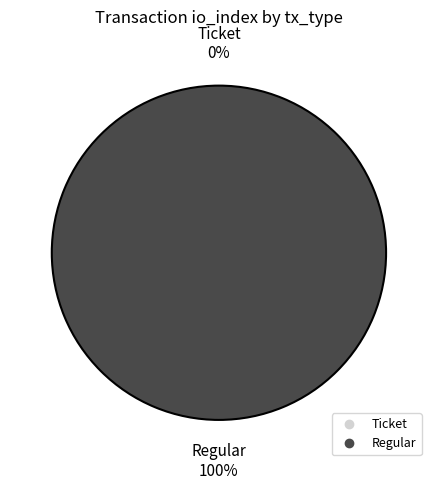

True or false: Ticket accounts for 11% of the total.

False